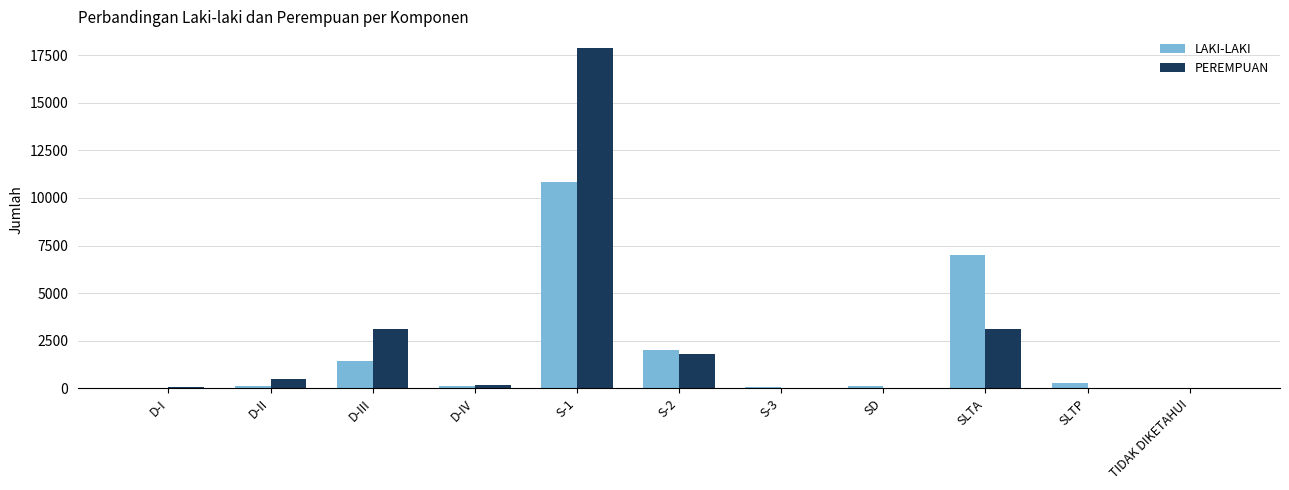

Is it true that PEREMPUAN equals 3132 at D-III?

True